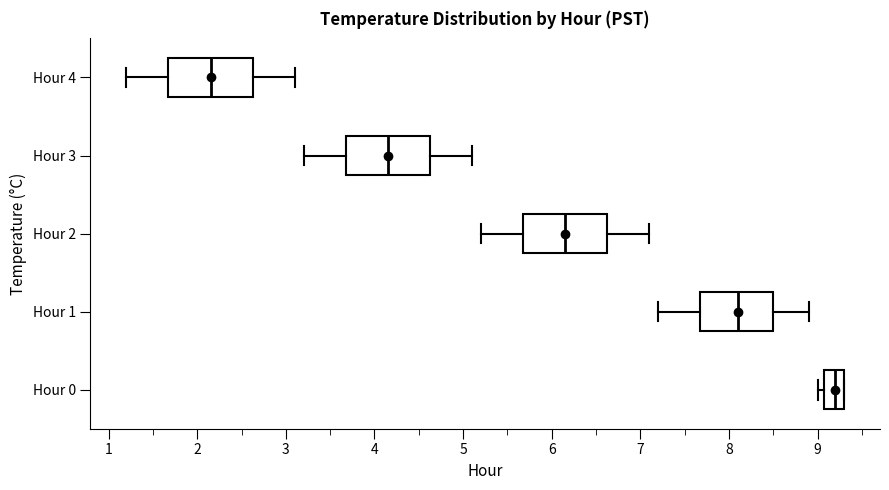

Where does the median line of the box for Hour 2 sit on the x-axis? The values are not printed on the chart, so give them approximately, as read against the axis.

6.2